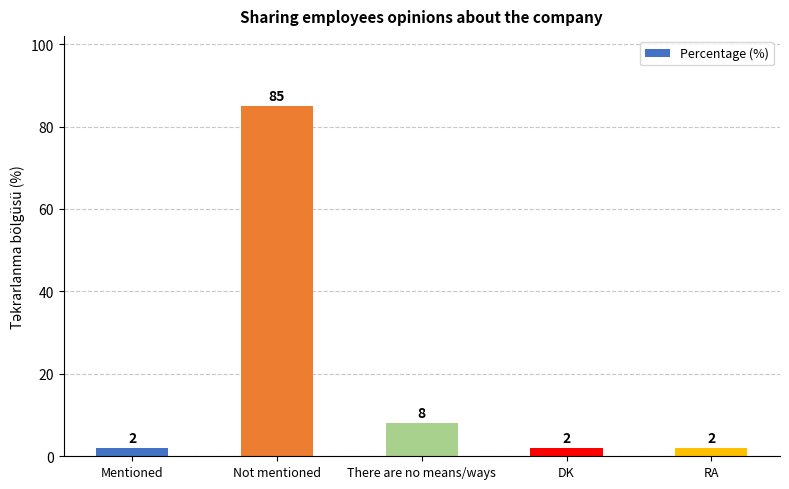

Where is the data nearest to the value 43?

There are no means/ways